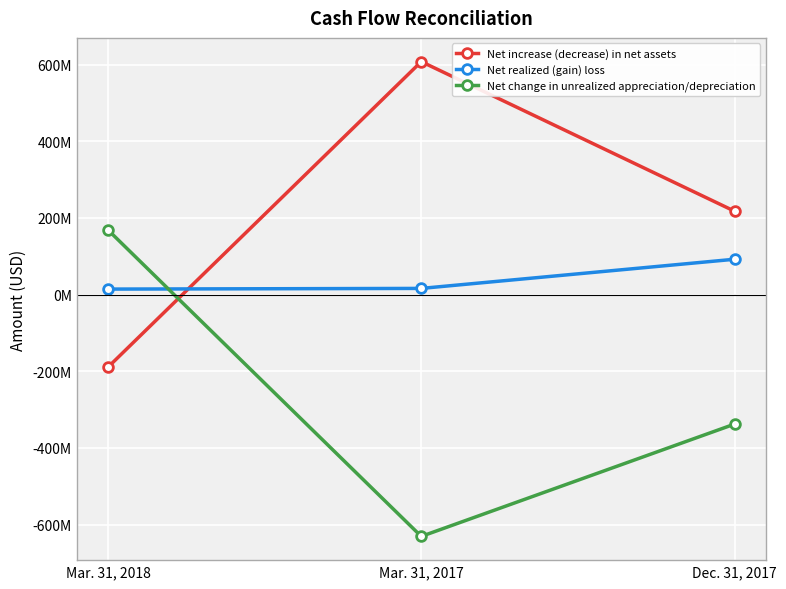

Reading left to right, what are all the values shown in this chart?

Net increase (decrease) in net assets: Mar. 31, 2018=-189426559	Mar. 31, 2017=607586438	Dec. 31, 2017=217471048
Net realized (gain) loss: Mar. 31, 2018=14286265	Mar. 31, 2017=16043736	Dec. 31, 2017=92120817
Net change in unrealized appreciation/depreciation: Mar. 31, 2018=168596426	Mar. 31, 2017=-630795770	Dec. 31, 2017=-337891452